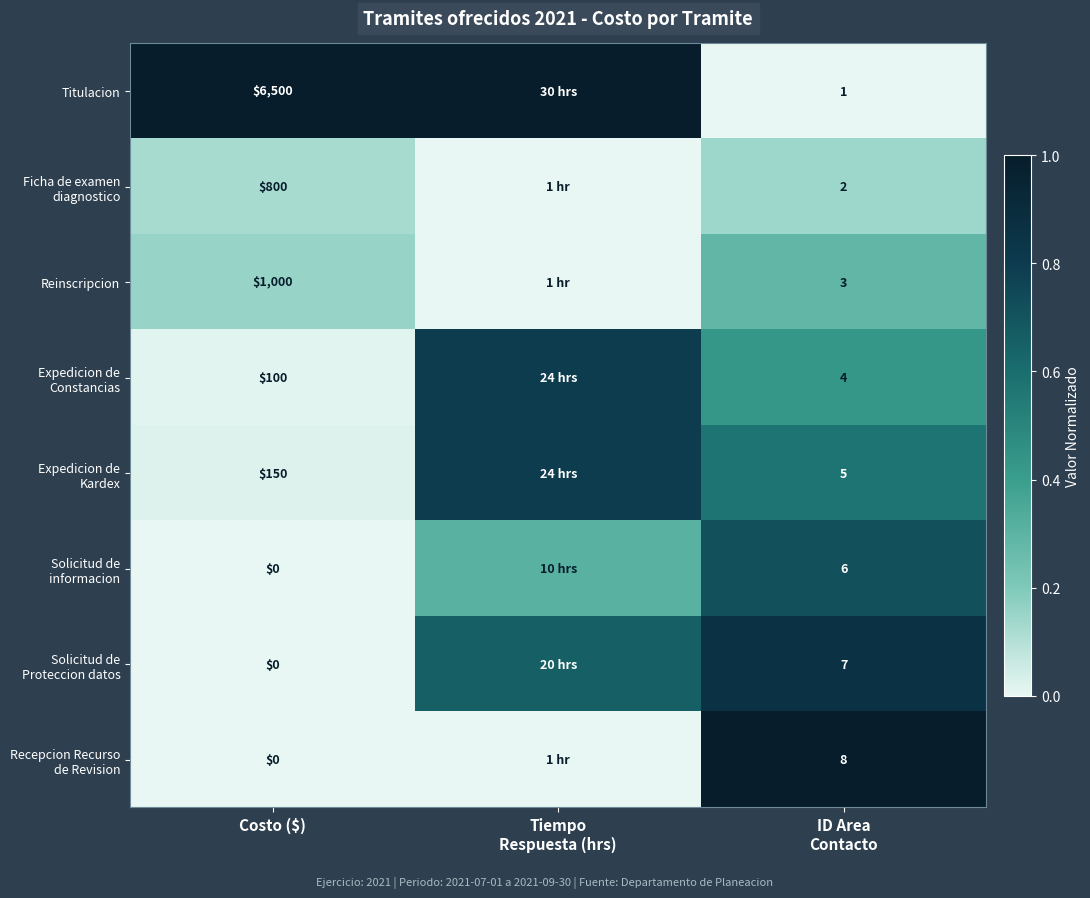

List the series in order of their peak value, highest first.

Titulacion, Recepcion Recurso de Revision, Solicitud de Proteccion datos, Expedicion de Constancias, Expedicion de Kardex, Solicitud de informacion, Reinscripcion, Ficha de examen diagnostico